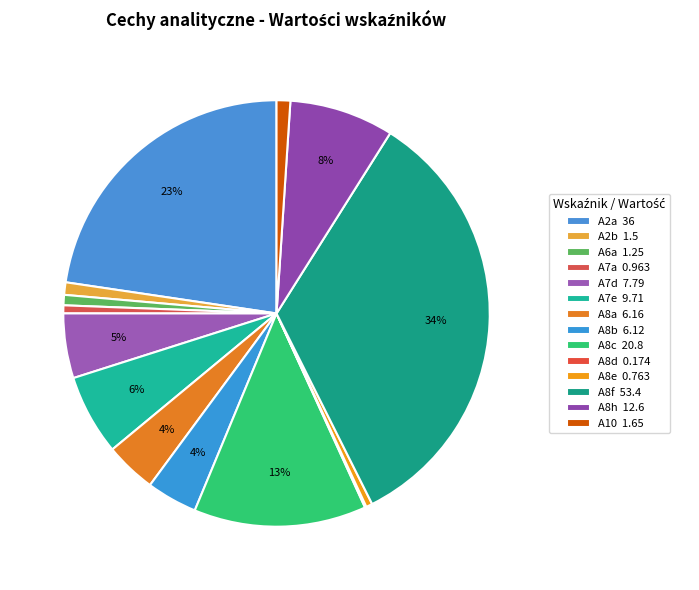

To the nearest percent, what is the difference between the largest and smallest slice percentages?

34%